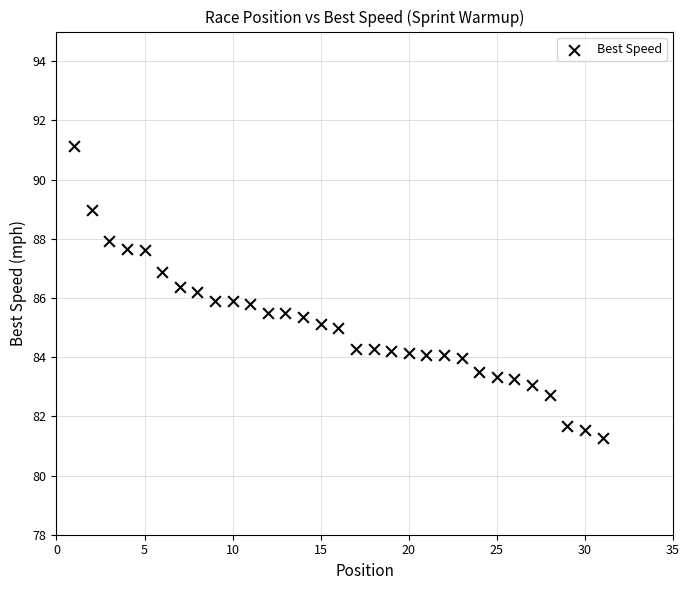

What is the range of Y values (max minus min)?

9.9